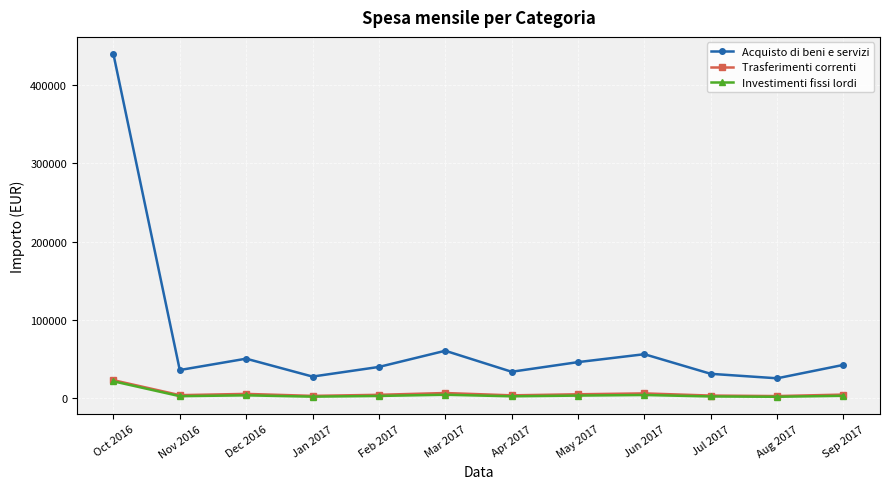

What are all the series names shown in the legend?

Acquisto di beni e servizi, Trasferimenti correnti, Investimenti fissi lordi